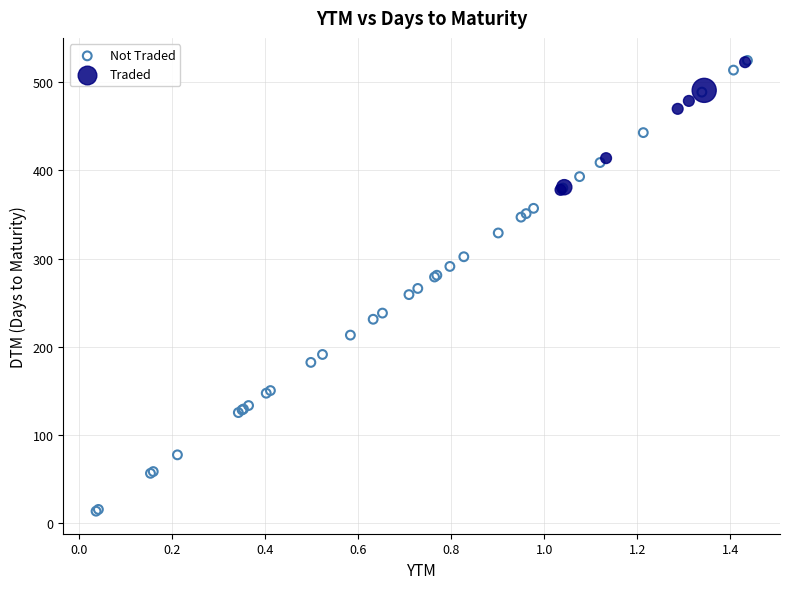

What are all the series names shown in the legend?

Not Traded, Traded